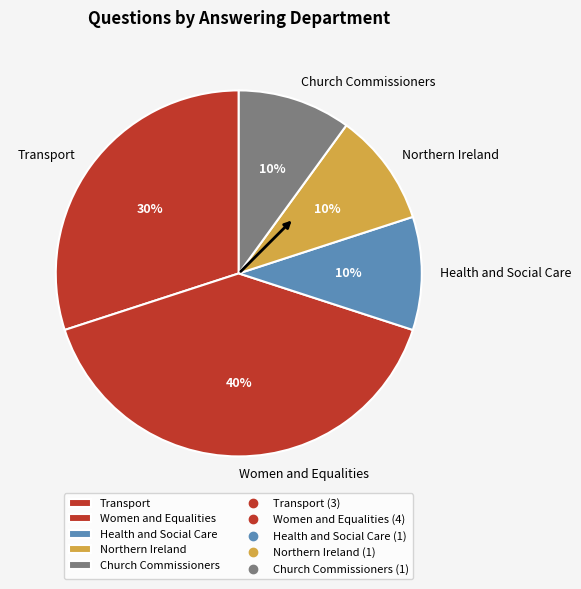

The Northern Ireland slice represents 10% of the pie. True or false?

True